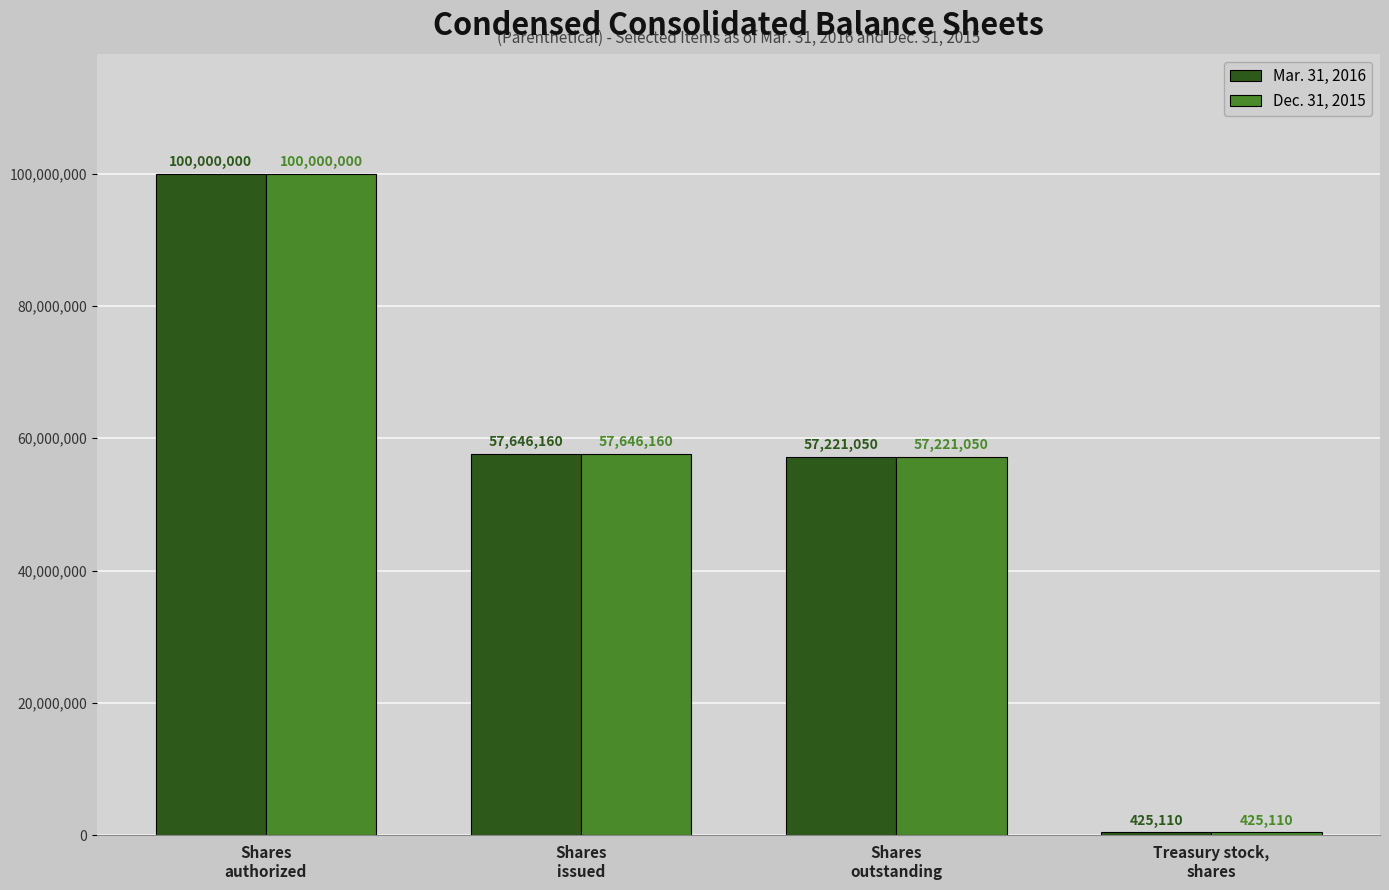

At which label does Dec. 31, 2015 reach its minimum?

Treasury stock,
shares